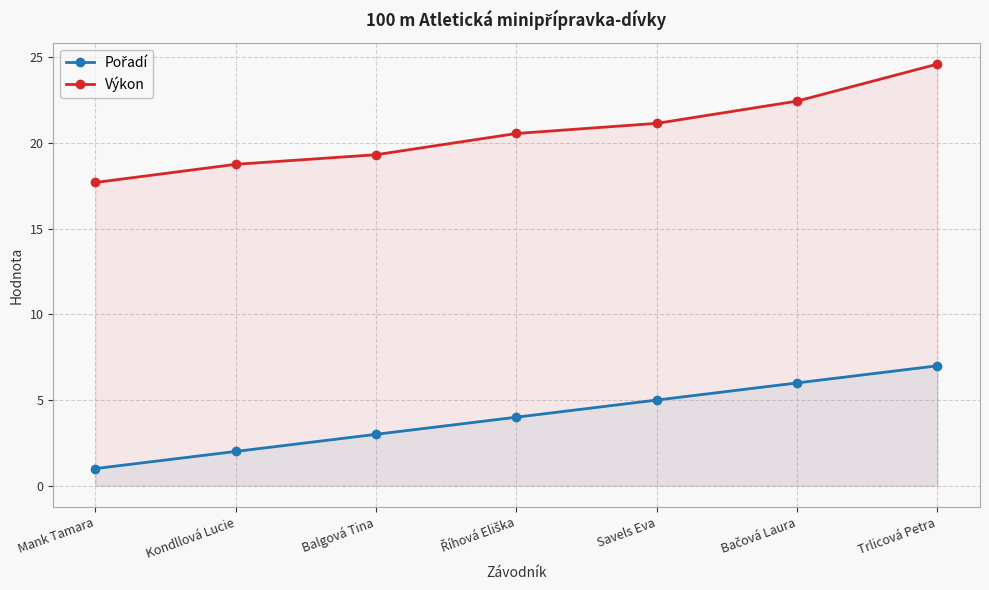

Reading left to right, transcribe all the data shown in this chart.

Pořadí: Mank Tamara=1.0	Kondllová Lucie=2.0	Balgová Tina=3.0	Říhová Eliška=4.0	Savels Eva=5.0	Bačová Laura=6.0	Trlicová Petra=7.0
Výkon: Mank Tamara=17.7	Kondllová Lucie=18.8	Balgová Tina=19.3	Říhová Eliška=20.6	Savels Eva=21.1	Bačová Laura=22.4	Trlicová Petra=24.6